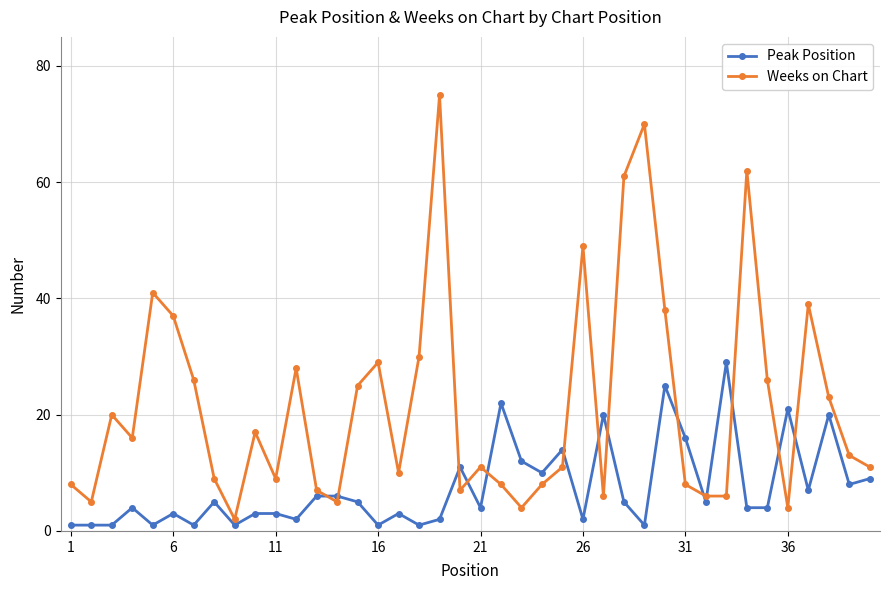

Which series has the largest range (max minus min)?

Weeks on Chart